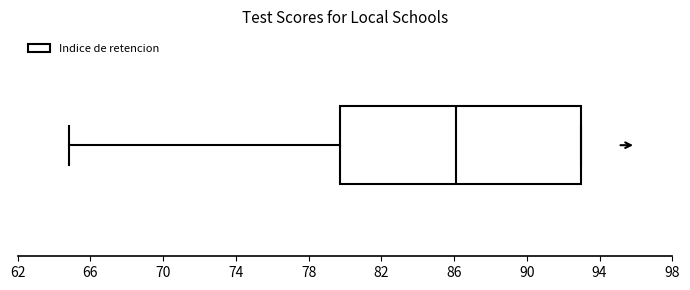

Where does the left whisker of the box end on the x-axis? The values are not printed on the chart, so give them approximately, as read against the axis.

65.0